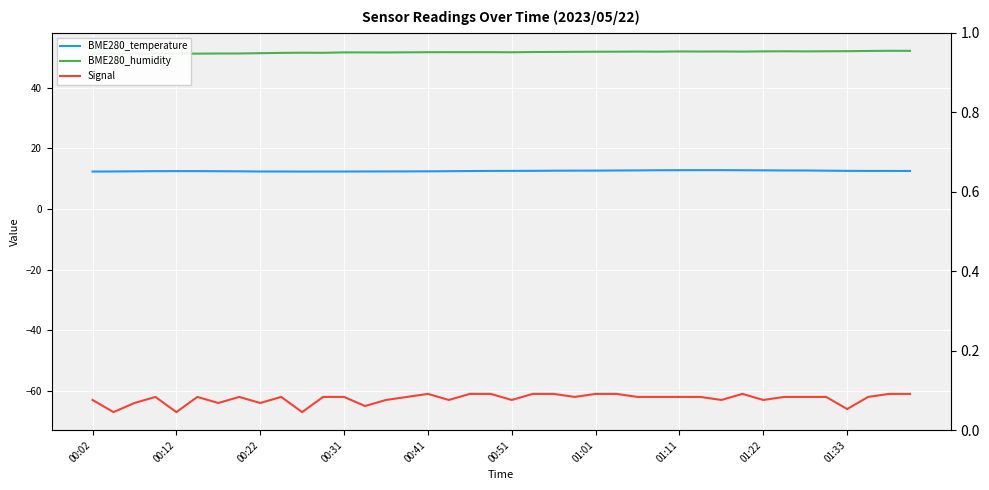

Reading left to right, extract all data points from this chart.

BME280_temperature: 12.3	12.4	12.4	12.5	12.5	12.5	12.5	12.4	12.4	12.4	12.3	12.4	12.4	12.4	12.4	12.4	12.4	12.5	12.5	12.6	12.6	12.6	12.6	12.7	12.7	12.7	12.7	12.8	12.8	12.8	12.8	12.8	12.8	12.7	12.7	12.6	12.6	12.6	12.6	12.5
BME280_humidity: 51.2	51.3	51.3	51.3	51.3	51.2	51.3	51.3	51.4	51.5	51.6	51.5	51.7	51.6	51.6	51.7	51.7	51.7	51.7	51.7	51.7	51.8	51.8	51.9	51.9	51.9	51.9	51.9	52.0	51.9	52.0	51.9	52.0	52.0	52.0	52.0	52.1	52.1	52.2	52.2
Signal: -63.0	-67.0	-64.0	-62.0	-67.0	-62.0	-64.0	-62.0	-64.0	-62.0	-67.0	-62.0	-62.0	-65.0	-63.0	-62.0	-61.0	-63.0	-61.0	-61.0	-63.0	-61.0	-61.0	-62.0	-61.0	-61.0	-62.0	-62.0	-62.0	-62.0	-63.0	-61.0	-63.0	-62.0	-62.0	-62.0	-66.0	-62.0	-61.0	-61.0